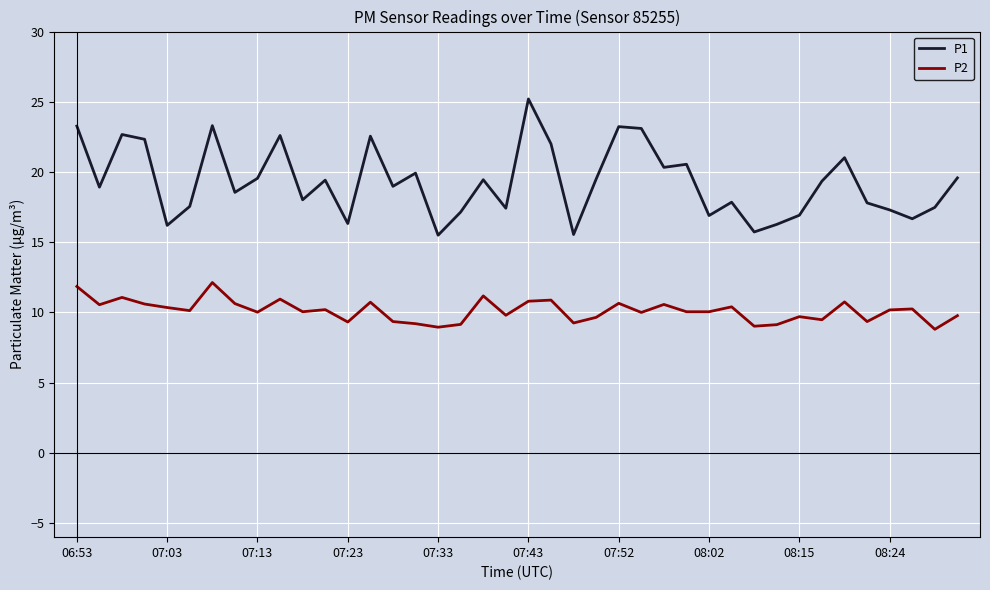

Rank the series by their average value, from lowest to highest.

P2, P1